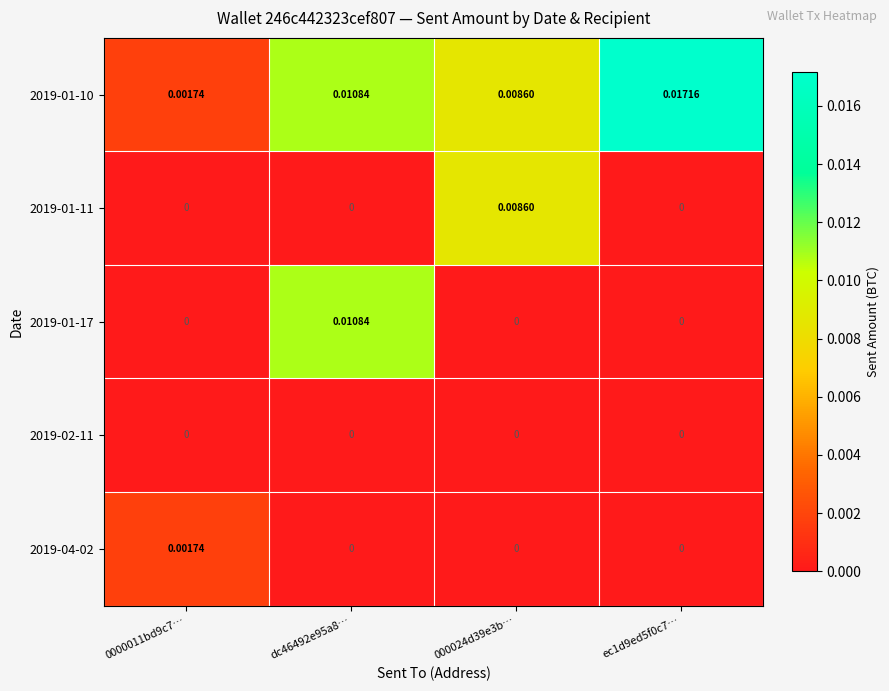

Which series changed the most between 0000011bd9c7… and 000024d39e3b…?

2019-01-11